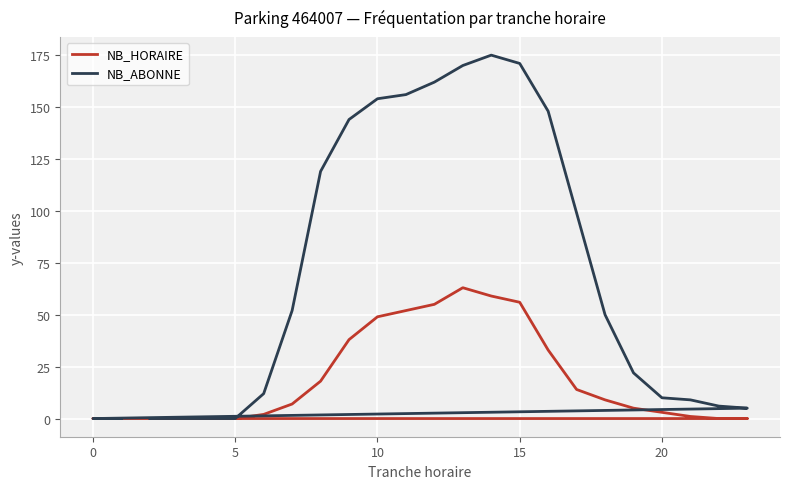

What is the difference between the maximum and minimum values in the NB_HORAIRE series?

63